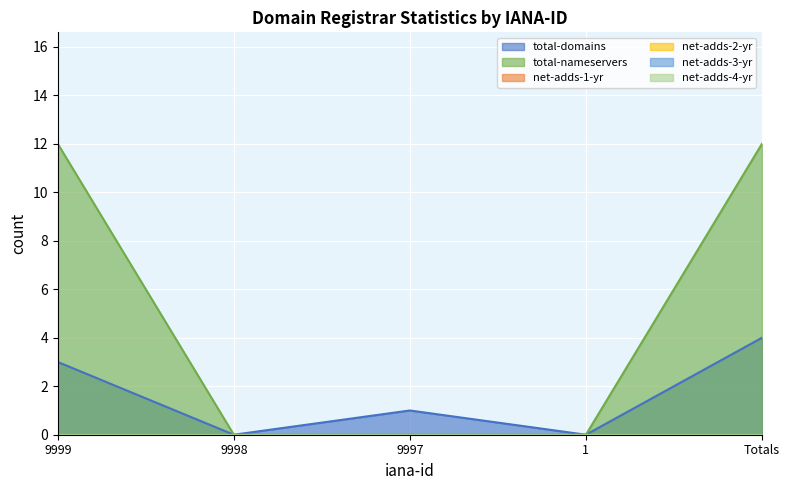

Reading right to left, what are all the values shown in this chart?

total-domains: 4	0	1	0	3
total-nameservers: 12	0	0	0	12
net-adds-1-yr: 0	0	0	0	0
net-adds-2-yr: 0	0	0	0	0
net-adds-3-yr: 0	0	0	0	0
net-adds-4-yr: 0	0	0	0	0